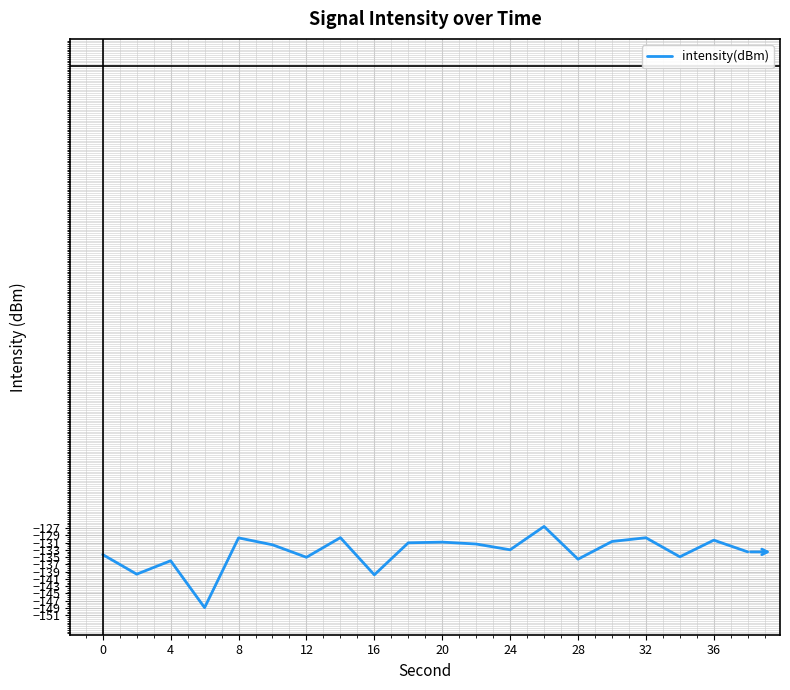

What is the minimum value shown in the chart?

-148.9